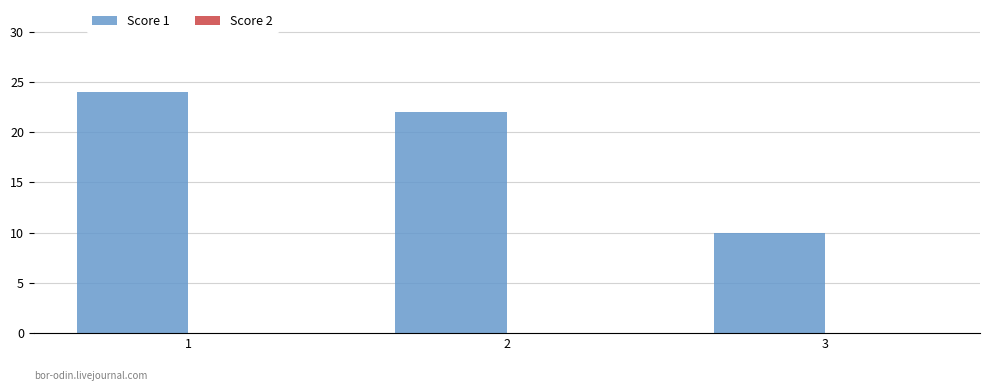

What value does the data have at 3, to the nearest 5?

10